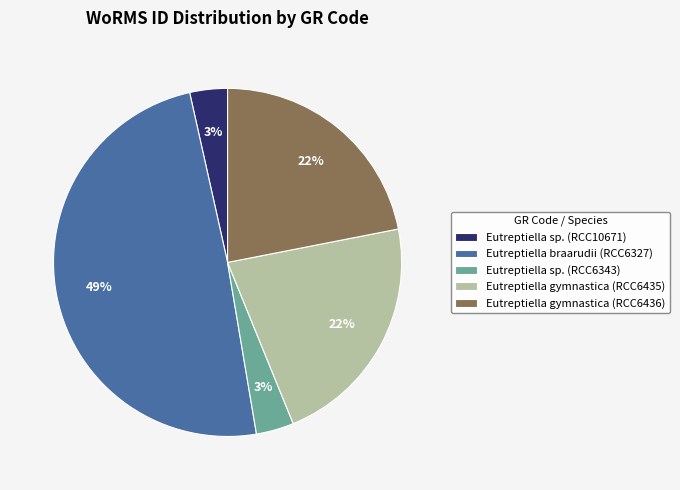

Combined, do Eutreptiella sp. (RCC6343) and Eutreptiella sp. (RCC10671) account for over 50%?

No